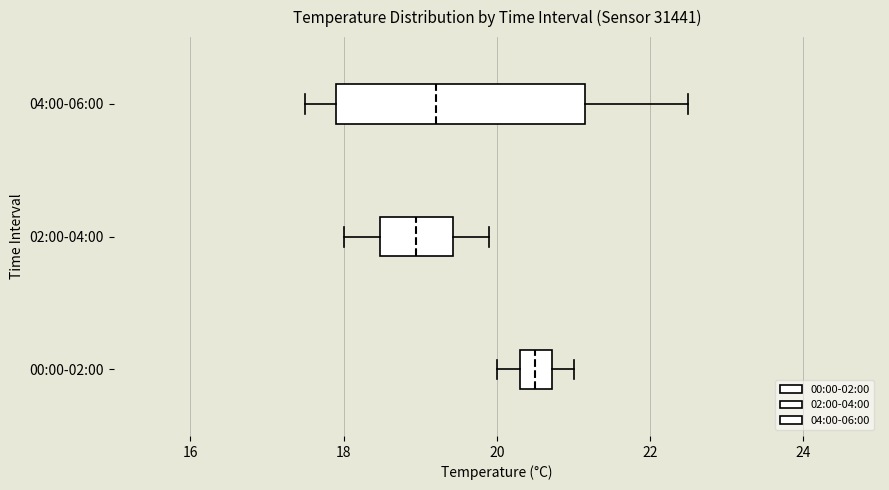

Where is the left edge of the box for 02:00-04:00 on the x-axis? The values are not printed on the chart, so give them approximately, as read against the axis.

18.4